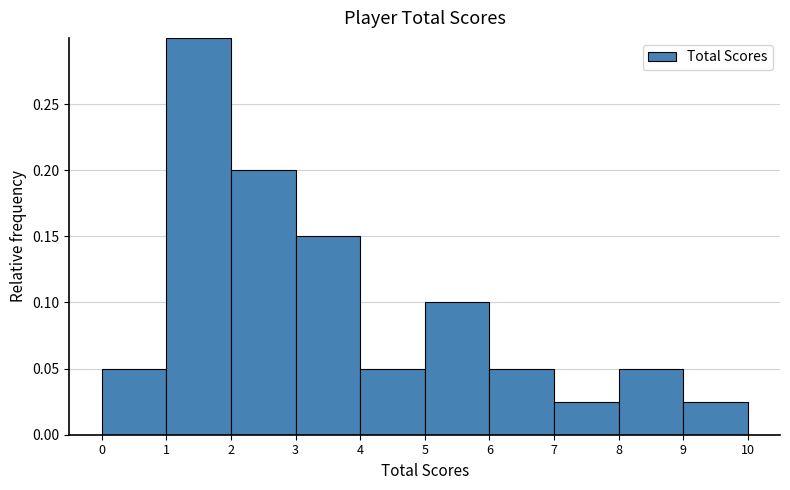

What is the height of the bar covering 2 to 3 on the x-axis? The values are not printed on the chart, so give them approximately, as read against the axis.

0.200